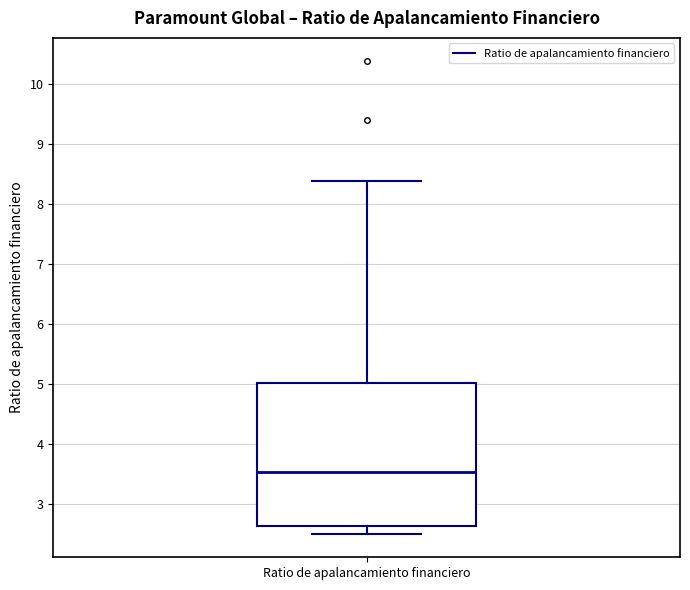

Where is the upper edge of the box for Ratio de apalancamiento financiero on the y-axis? The values are not printed on the chart, so give them approximately, as read against the axis.

5.0